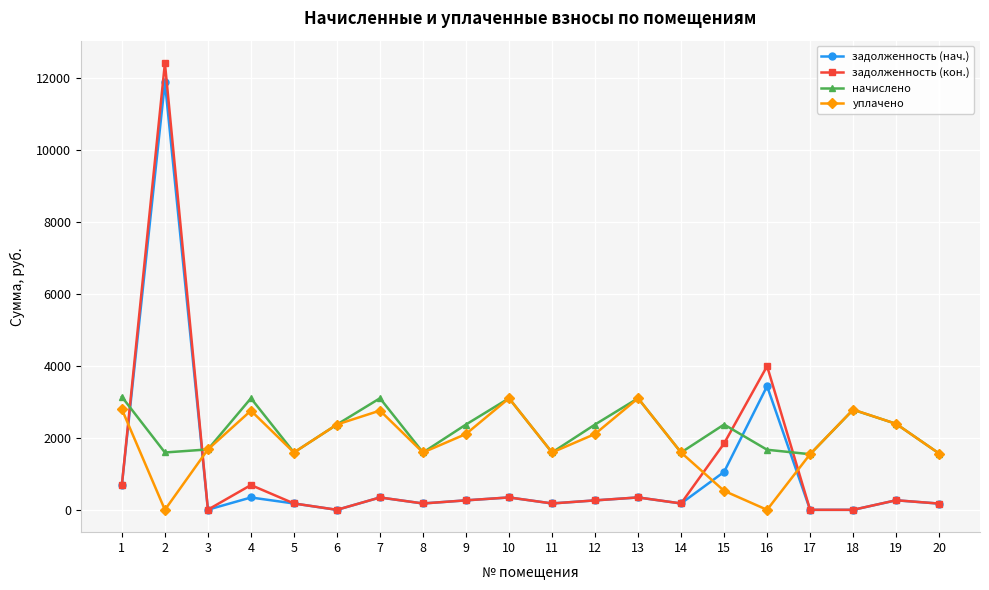

Does the chart display data point markers on the line(s)?

Yes